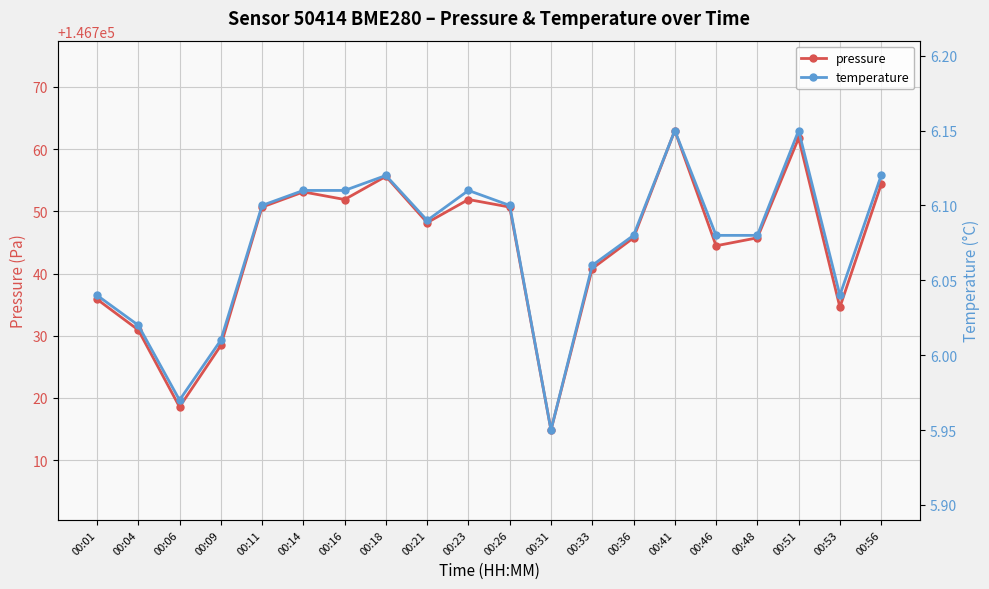

The value of temperature at 00:53 is 6.0. True or false?

True